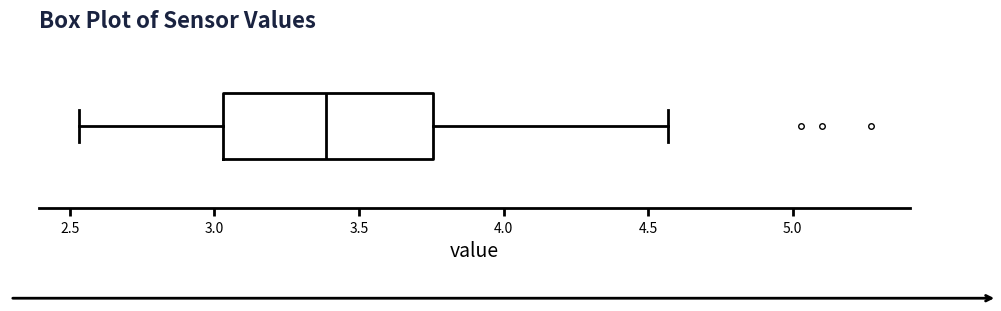

Where is the right edge of the box on the x-axis? The values are not printed on the chart, so give them approximately, as read against the axis.

3.75